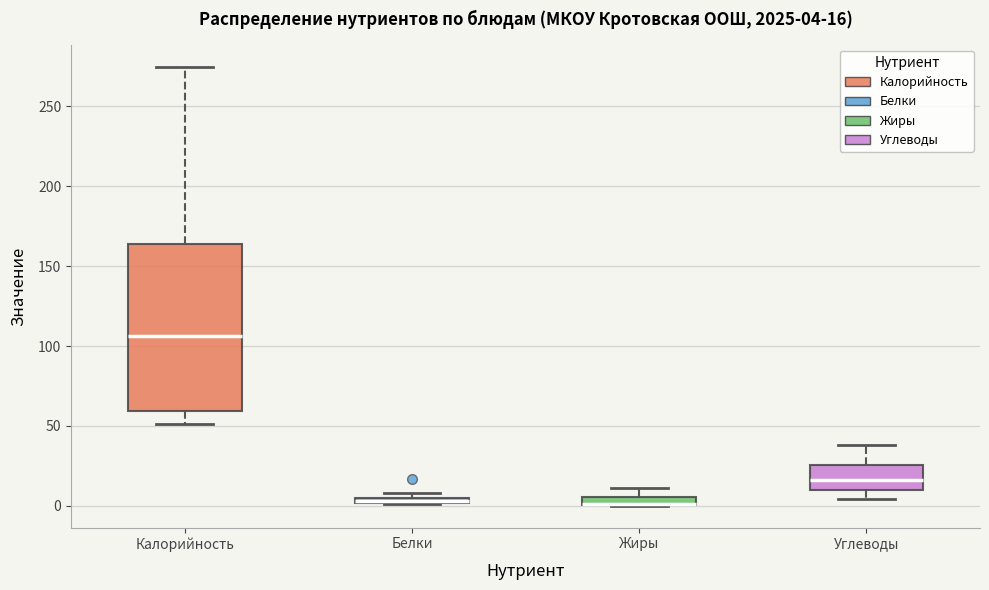

Which box is the tallest, from its lower edge to its upper edge?

Калорийность